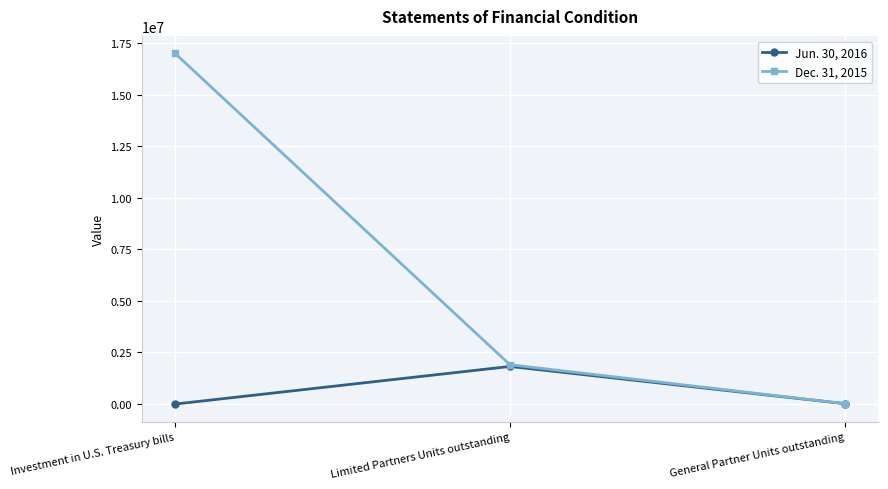

What is the difference between the maximum and second lowest values in the Dec. 31, 2015 series?

15089207.1